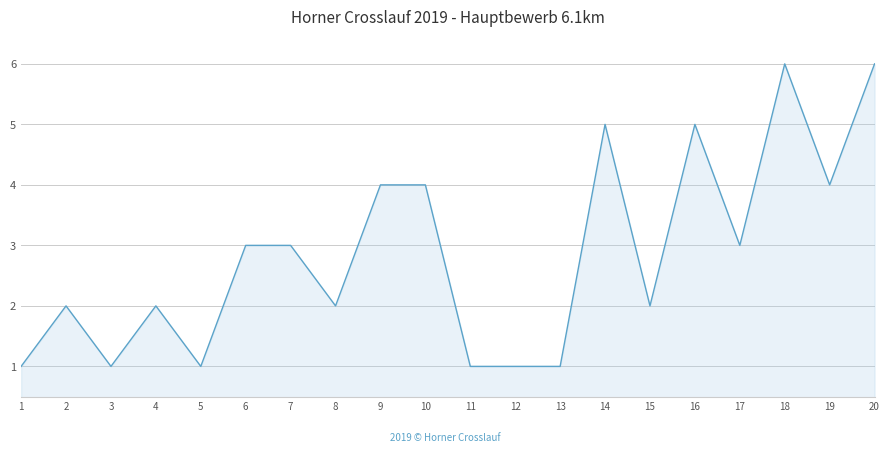

Read the value at 18.

6